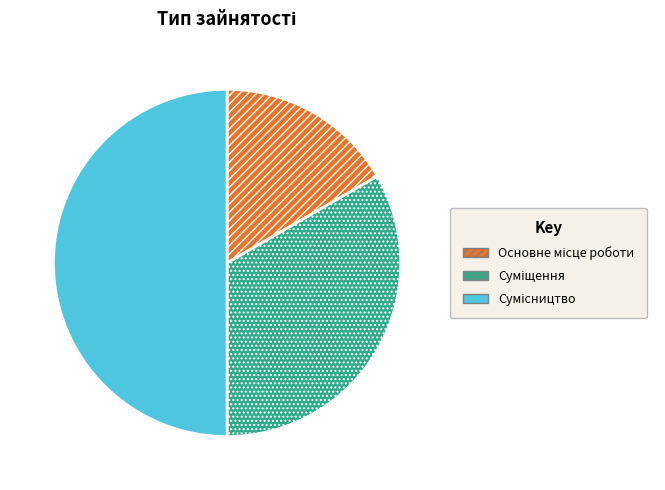

Rank the categories by value from lowest to highest.

Основне місце роботи, Суміщення, Сумісництво